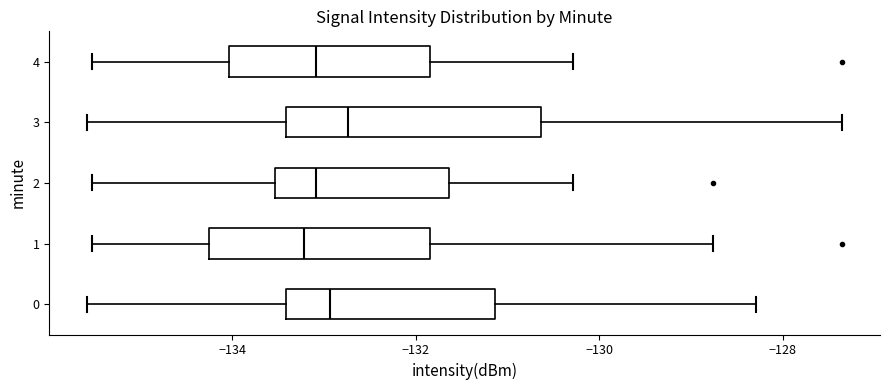

Comparing the boxes themselves (not the whiskers), which one is the widest?

3